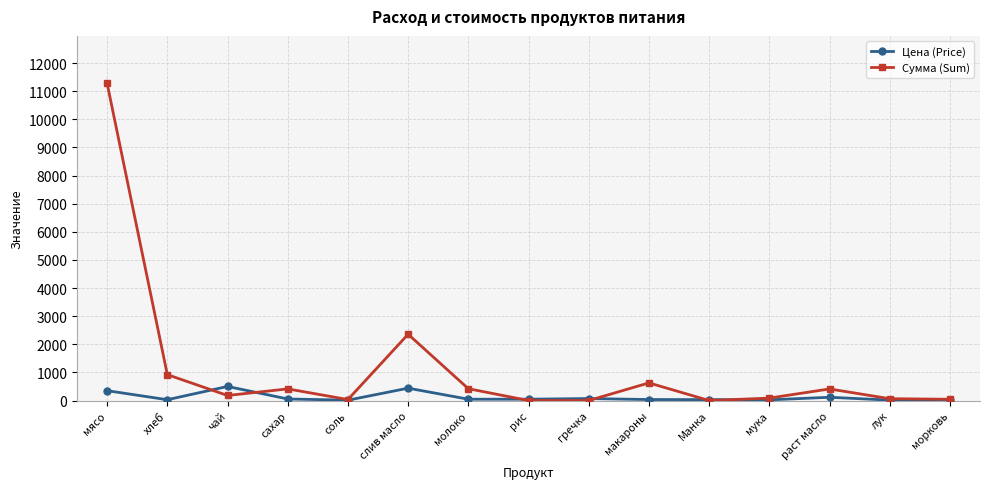

Rank the series by their average value, from highest to lowest.

Сумма (Sum), Цена (Price)